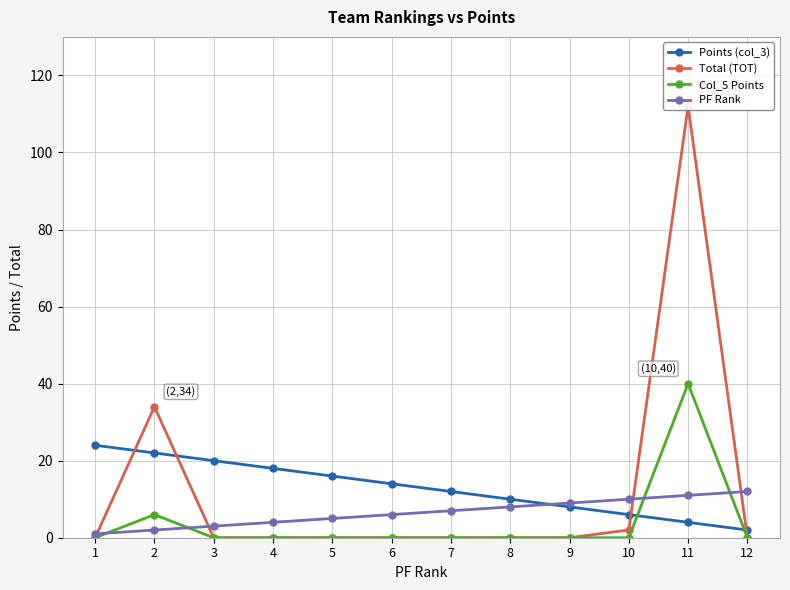

What is the sum of all Points (col_3) values?

156